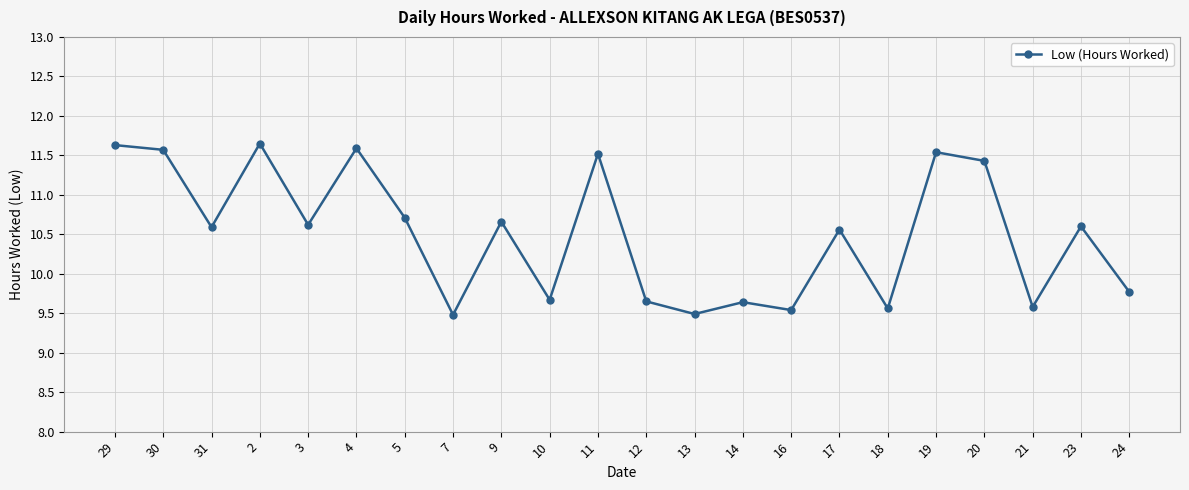

How many data points are above 10?

13